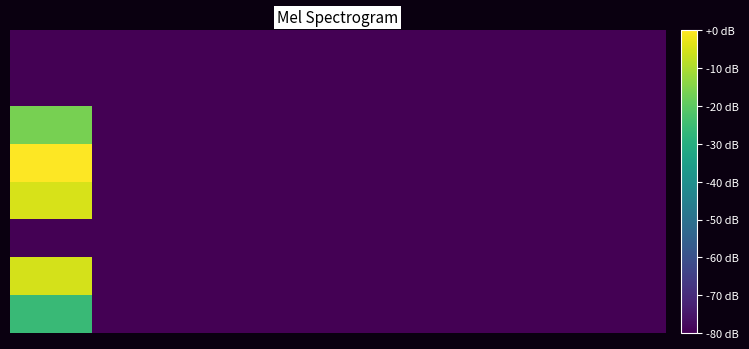

Which category has the lowest value across all series?

1